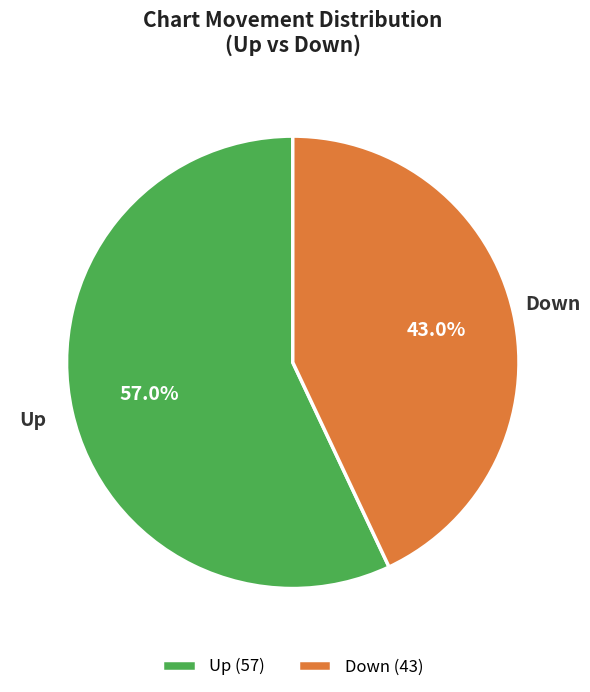

Which slice represents more than half of the pie?

Up (57)